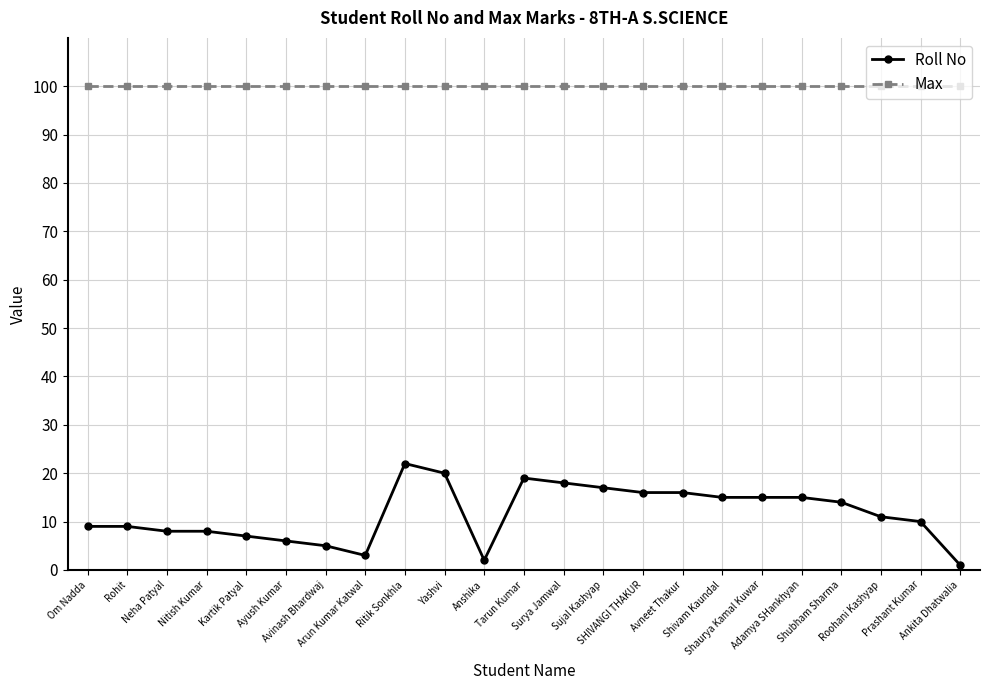

What is the greatest value displayed?

100